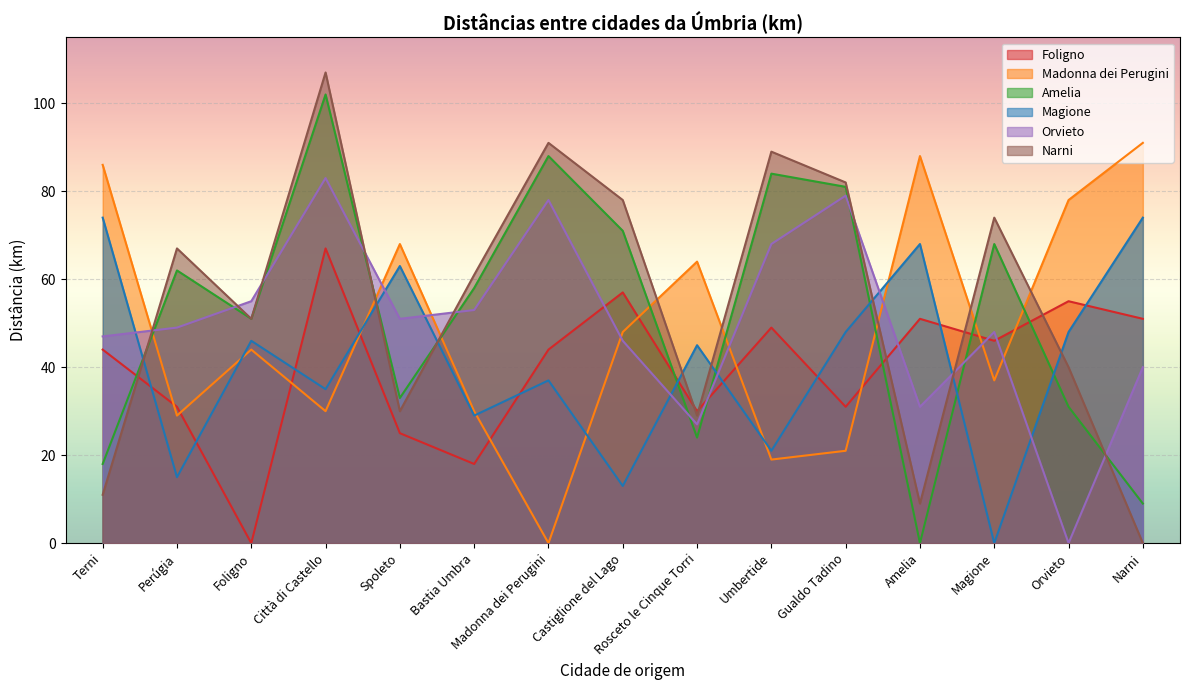

What is the difference between the second highest and second lowest values in the Narni series?

82